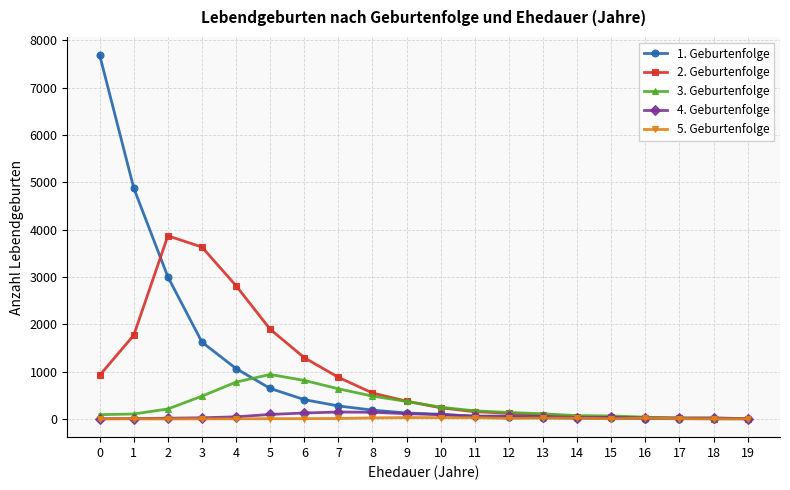

Which series has the widest spread of values?

1. Geburtenfolge